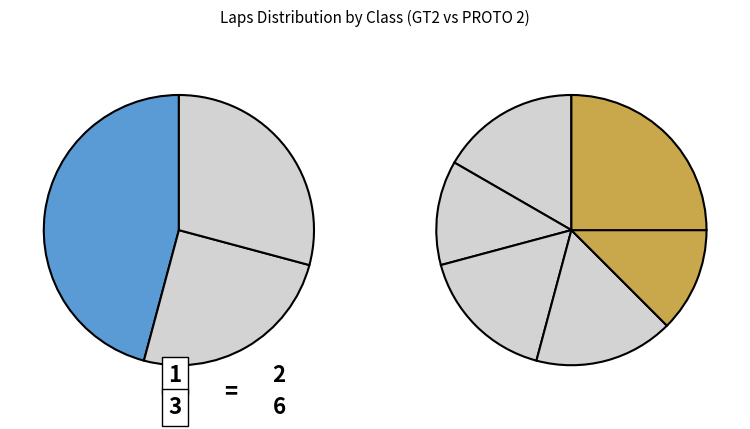

How much of the chart is everything except PROTO 2?

55.0%